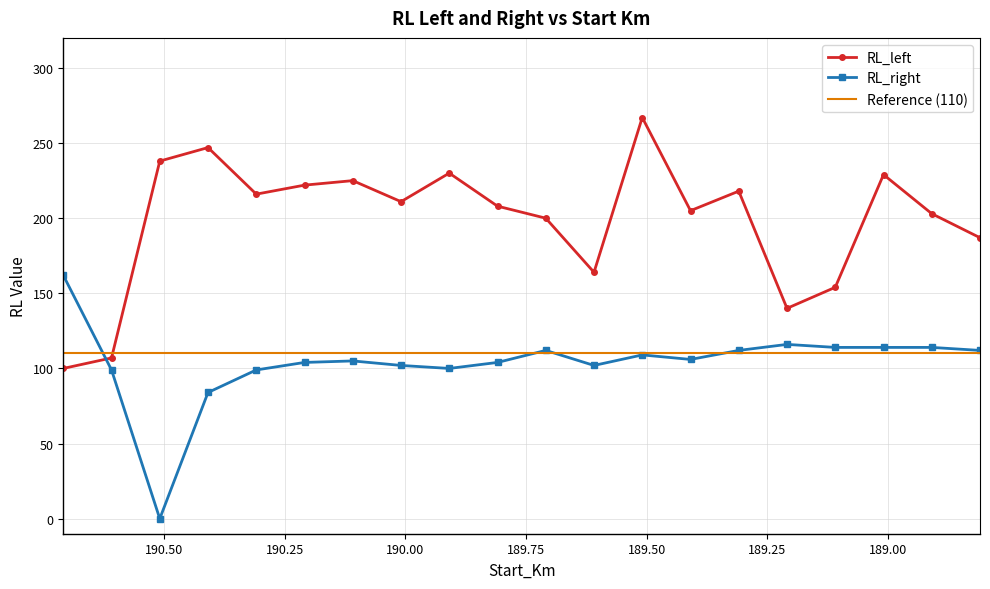

At which category does RL_right reach its first local valley?

190.509